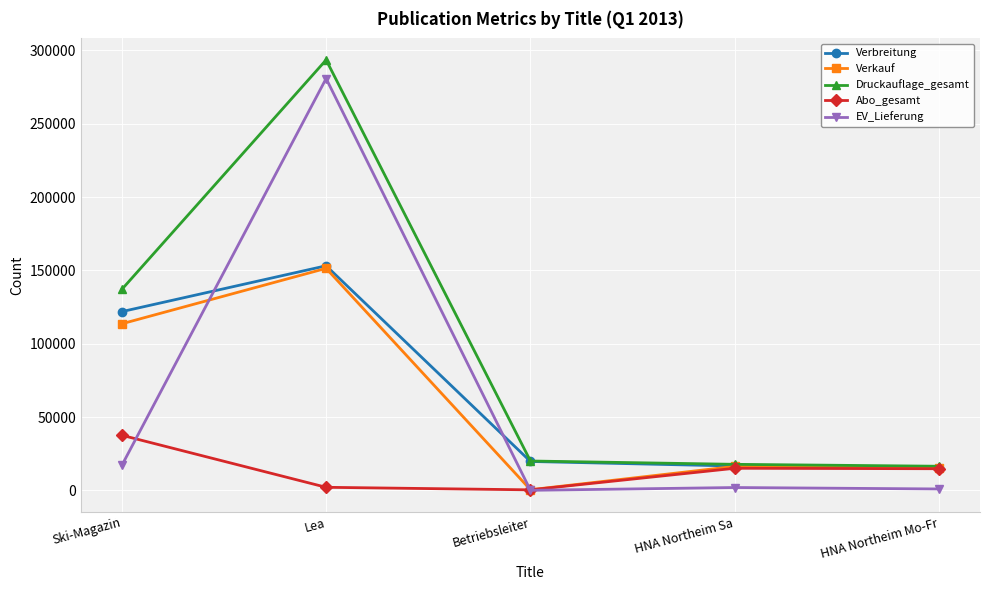

Which series has the widest spread of values?

EV_Lieferung